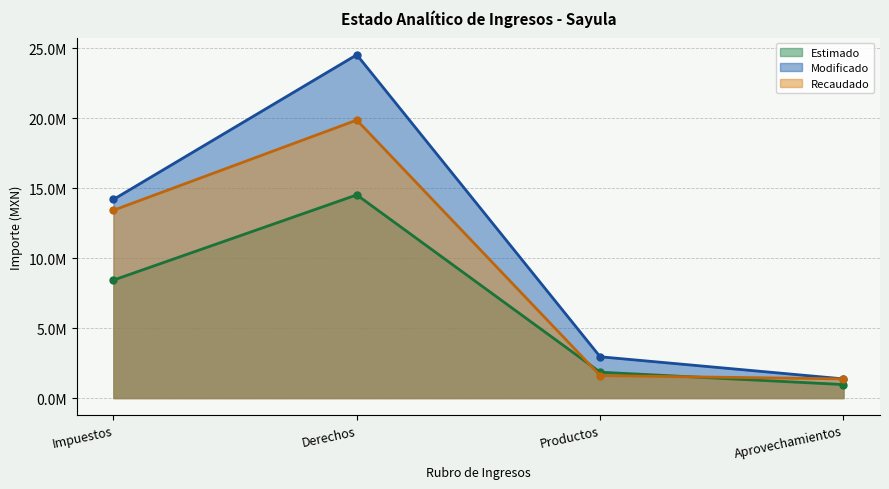

Is the value of Recaudado at Derechos greater than the value of Modificado at Productos?

Yes